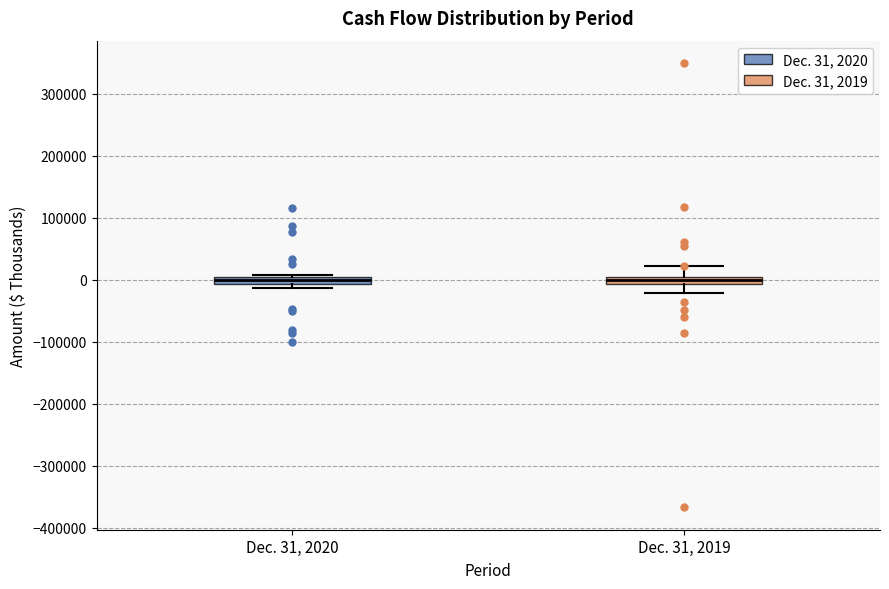

Where is the upper edge of the box for Dec. 31, 2019 on the y-axis? The values are not printed on the chart, so give them approximately, as read against the axis.

10000